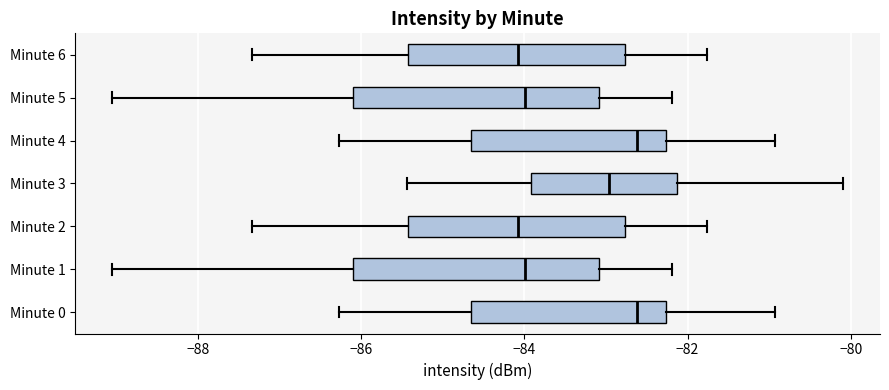

Reading bottom to top, read every box against the x-axis: the position of its median line, the range the box covers, and the ends of its whiskers. The values are not printed on the chart, so give them approximately, as read against the axis.

Minute 0: median -82.6, box -84.6 to -82.2, whiskers -86.2 to -81.0
Minute 1: median -84.0, box -86.0 to -83.0, whiskers -89.0 to -82.2
Minute 2: median -84.0, box -85.4 to -82.8, whiskers -87.4 to -81.8
Minute 3: median -83.0, box -84.0 to -82.2, whiskers -85.4 to -80.0
Minute 4: median -82.6, box -84.6 to -82.2, whiskers -86.2 to -81.0
Minute 5: median -84.0, box -86.0 to -83.0, whiskers -89.0 to -82.2
Minute 6: median -84.0, box -85.4 to -82.8, whiskers -87.4 to -81.8